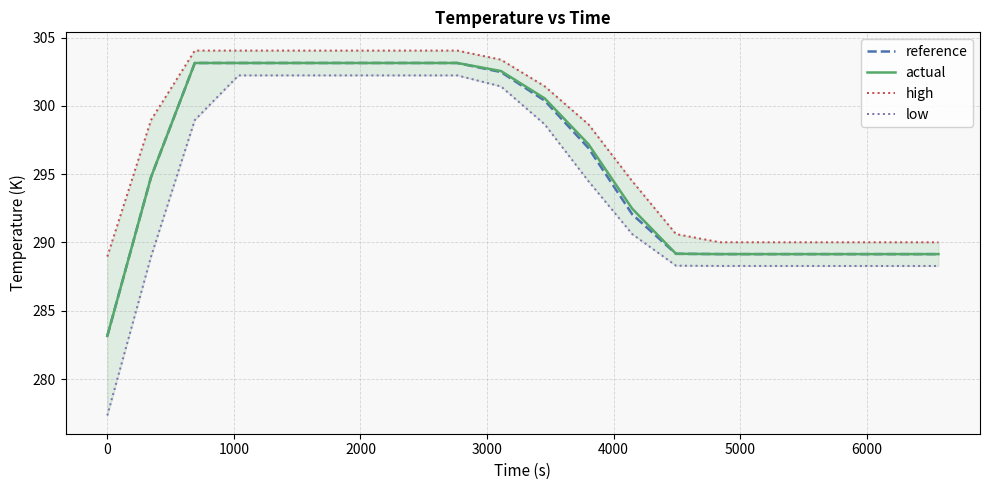

What is the sum of all reference values?

5915.9